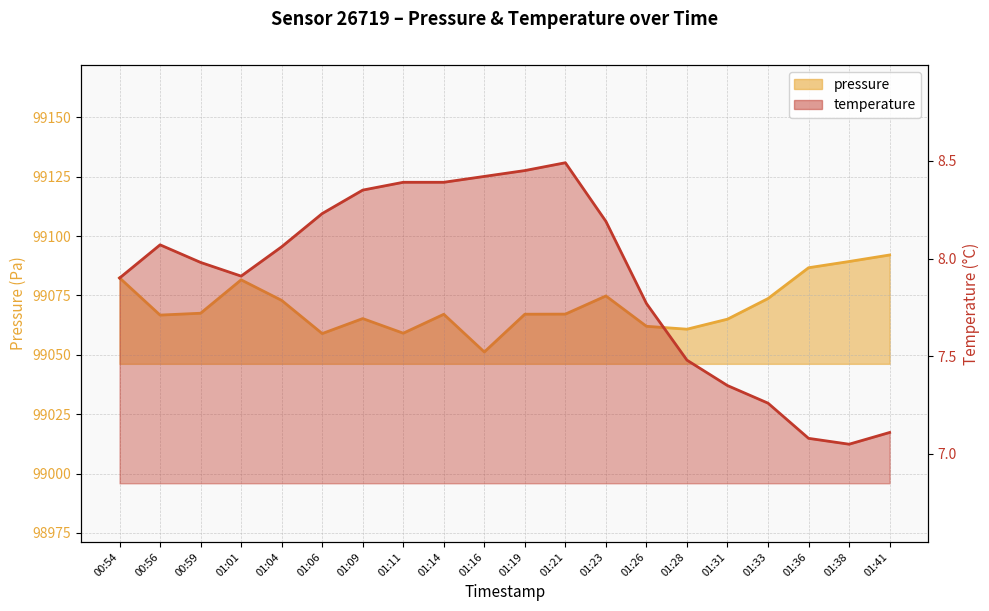

True or false: temperature and pressure cross at least once.

False